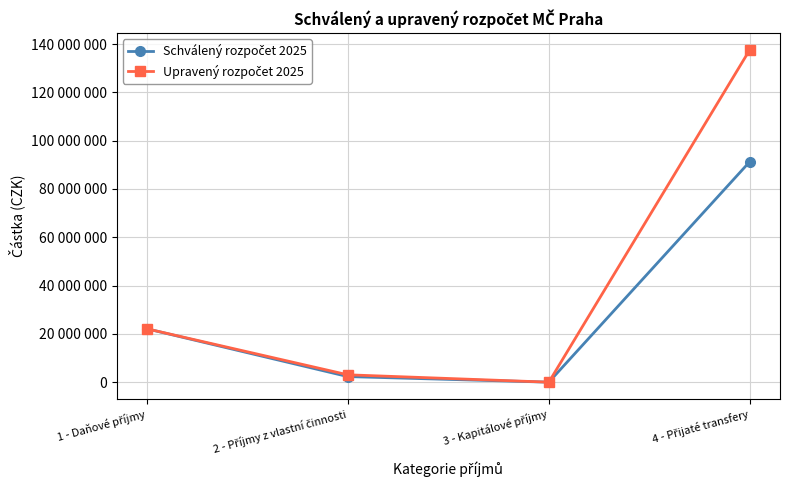

Does the chart have visible grid lines?

Yes